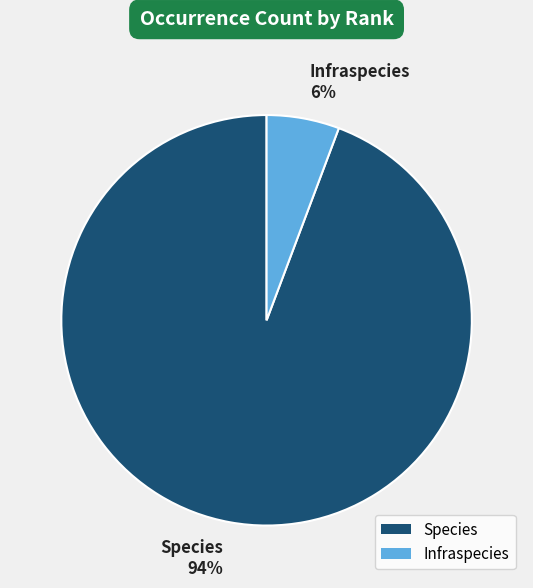

To the nearest percent, what is the combined percentage of Species and Infraspecies?

100%